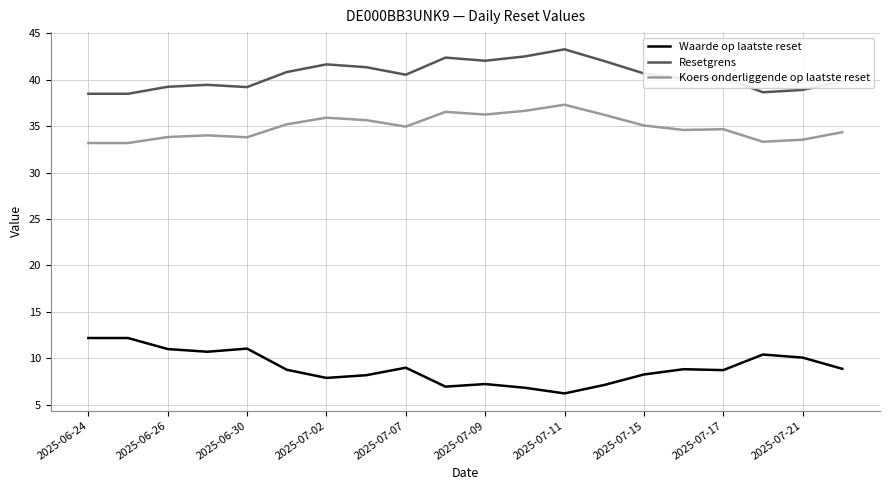

What are all the series names shown in the legend?

Waarde op laatste reset, Resetgrens, Koers onderliggende op laatste reset